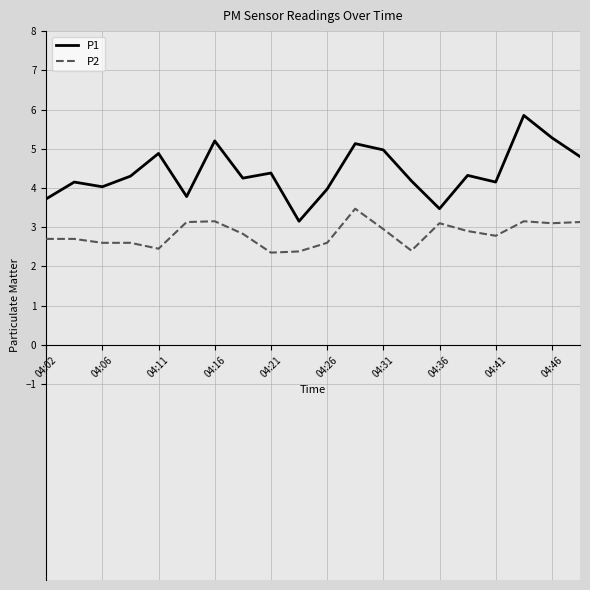

Rank the series by their maximum value, from highest to lowest.

P1, P2